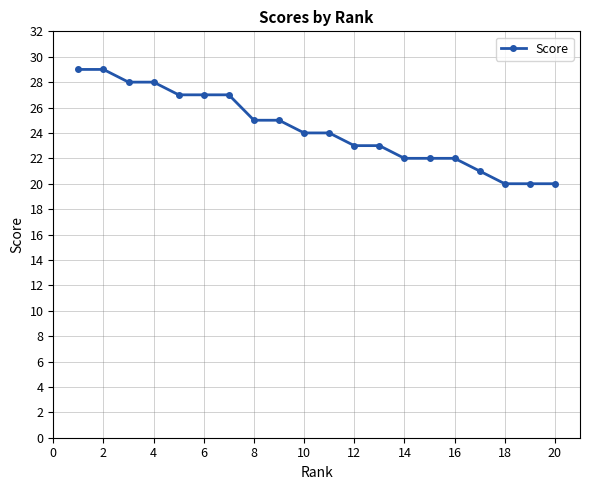

How many lines are shown in the chart?

1